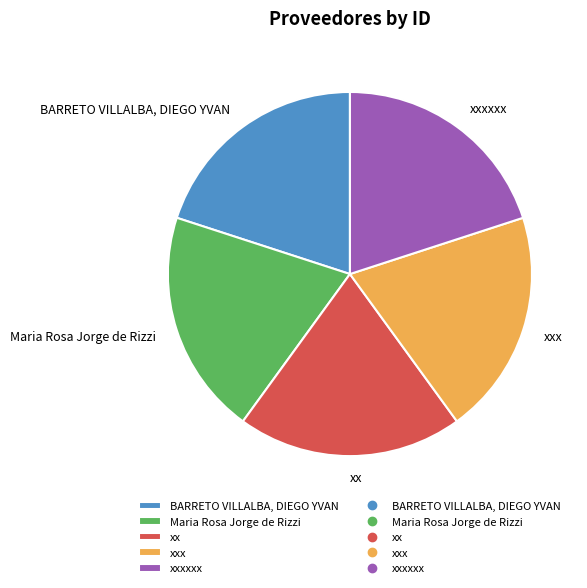

The Maria Rosa Jorge de Rizzi slice represents 13% of the pie. True or false?

False